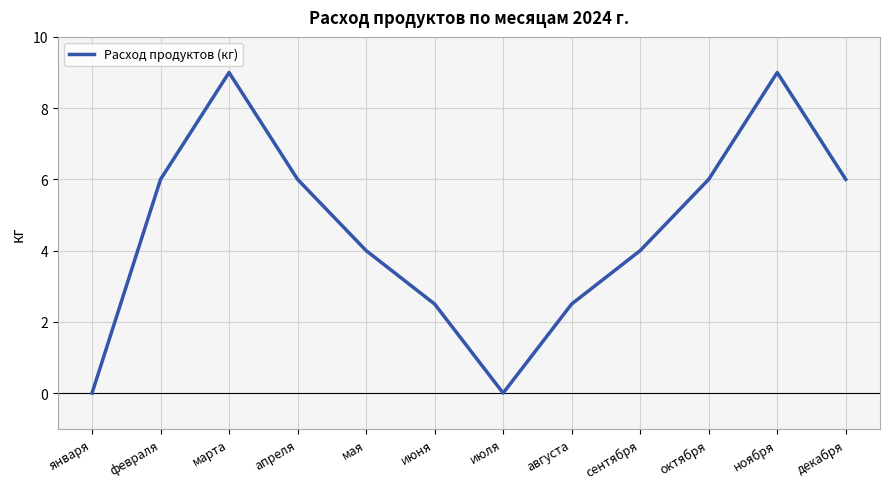

How many series are shown in this chart?

1